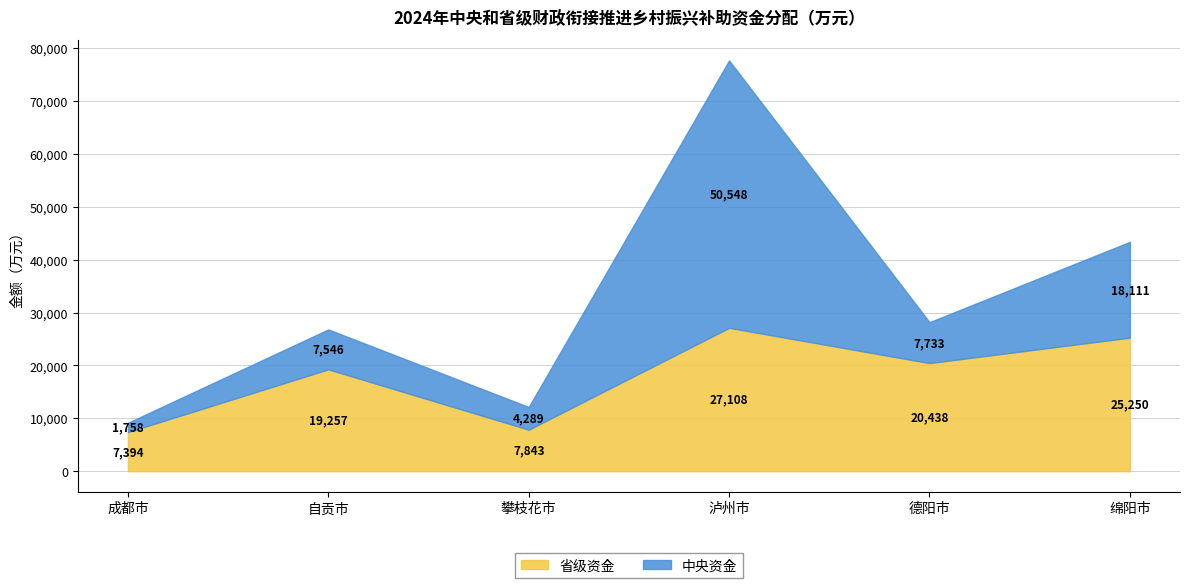

What are all the series names shown in the legend?

省级资金, 中央资金